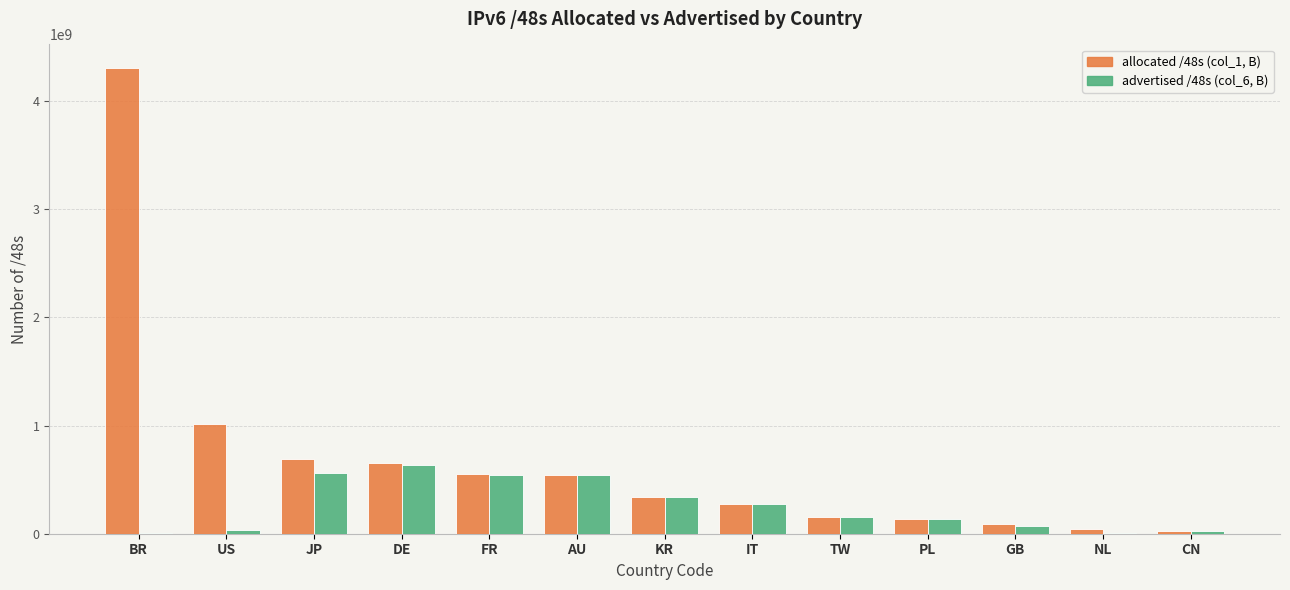

Which series changed the most between KR and TW?

allocated /48s (col_1, B)